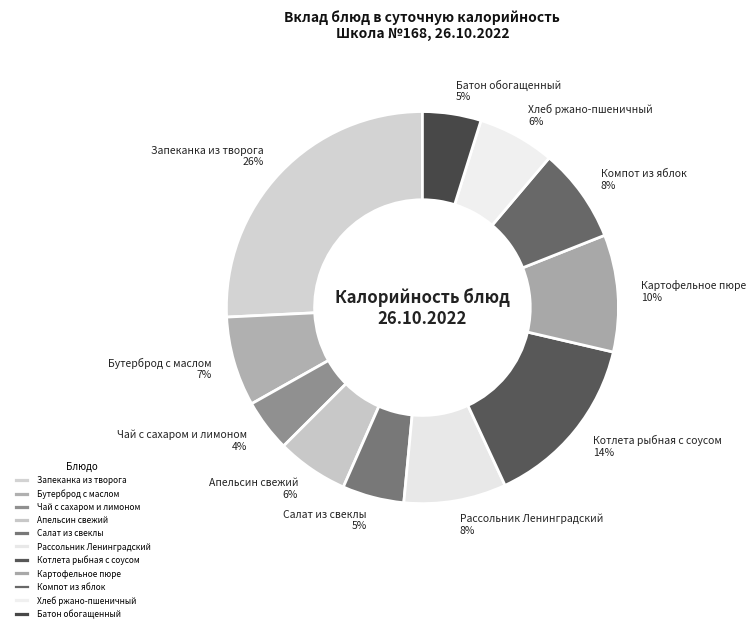

Does Котлета рыбная с соусом represent more than half of the total?

No